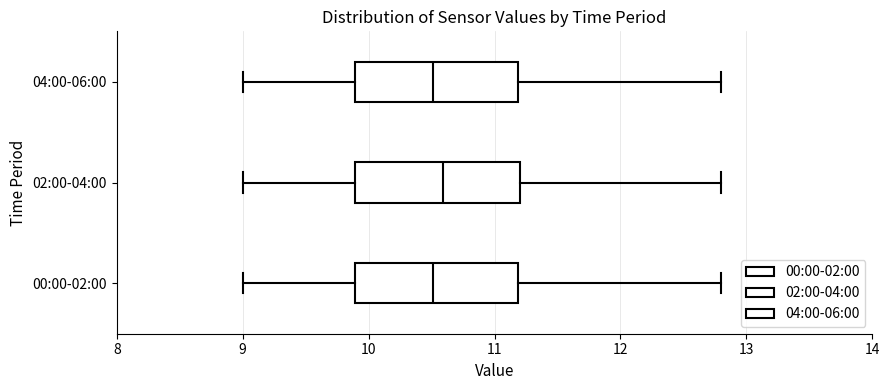

Reading bottom to top, transcribe this box plot: for each box, give where its median line is, the range the box spans, and where its two whiskers end, as read against the x-axis. The values are not printed on the chart, so give them approximately, as read against the axis.

00:00-02:00: median 10.5, box 9.9 to 11.2, whiskers 9.0 to 12.8
02:00-04:00: median 10.6, box 9.9 to 11.2, whiskers 9.0 to 12.8
04:00-06:00: median 10.5, box 9.9 to 11.2, whiskers 9.0 to 12.8